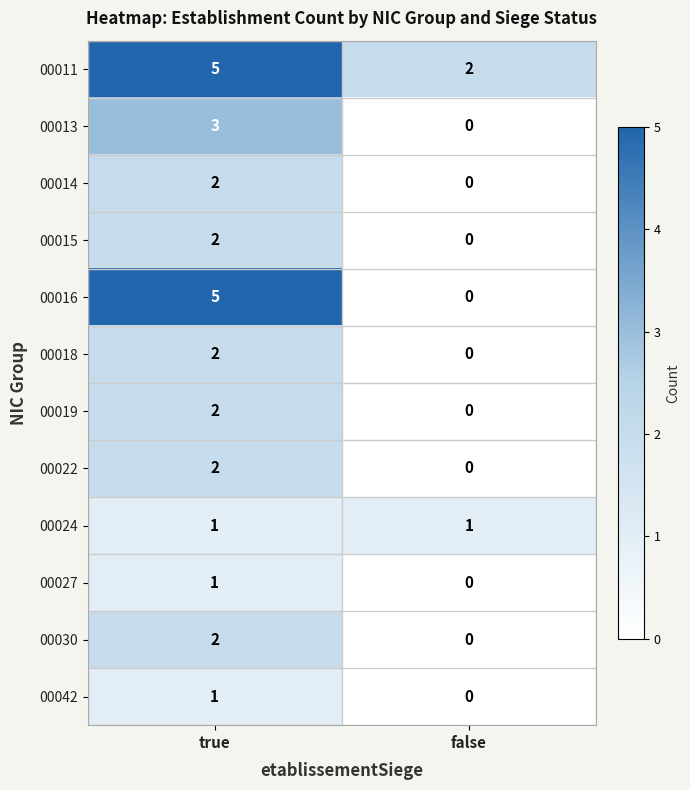

At which label does 00027 reach its peak?

true